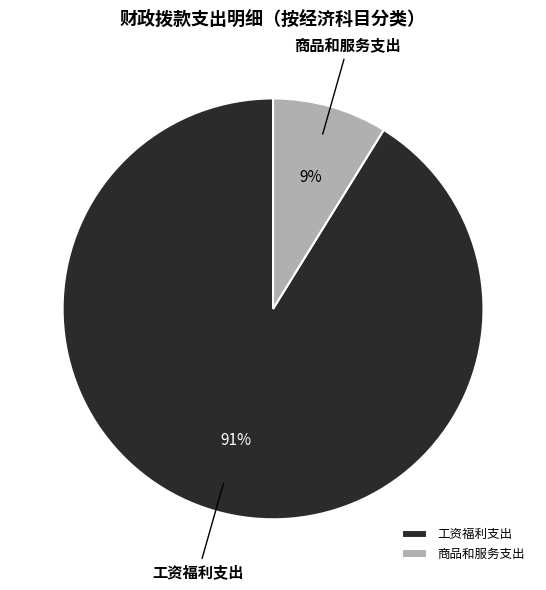

Is the sum of 工资福利支出 and 商品和服务支出 greater than half?

Yes